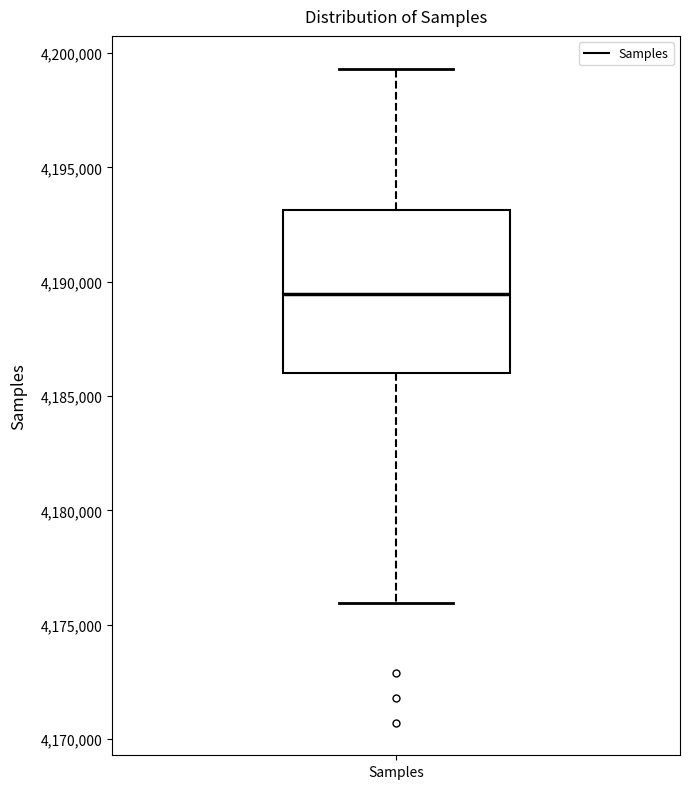

Where does the upper whisker of the box for Samples end on the y-axis? The values are not printed on the chart, so give them approximately, as read against the axis.

4199500